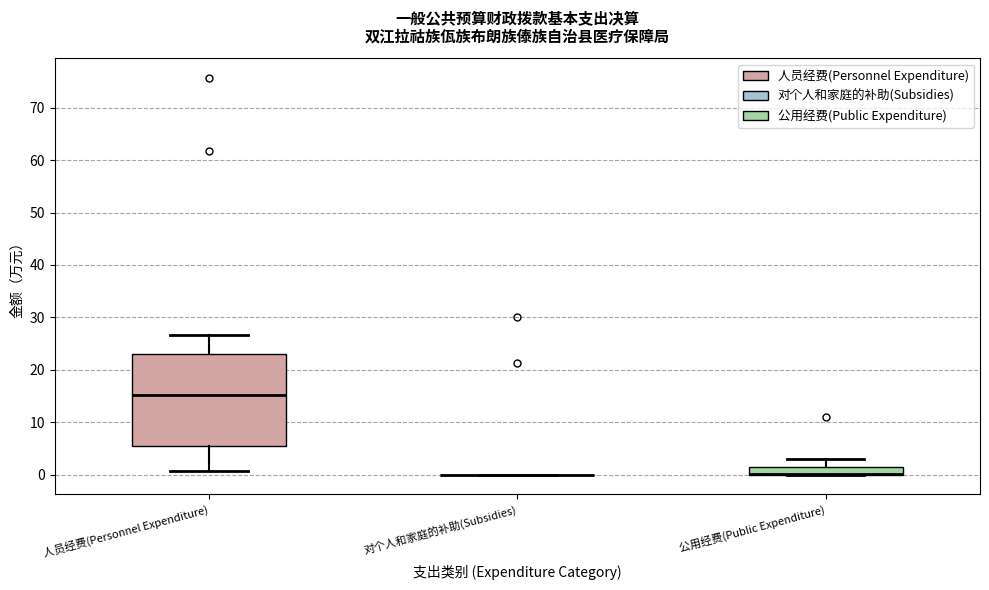

Comparing the boxes themselves (not the whiskers), which one is the tallest?

人员经费(Personnel Expenditure)